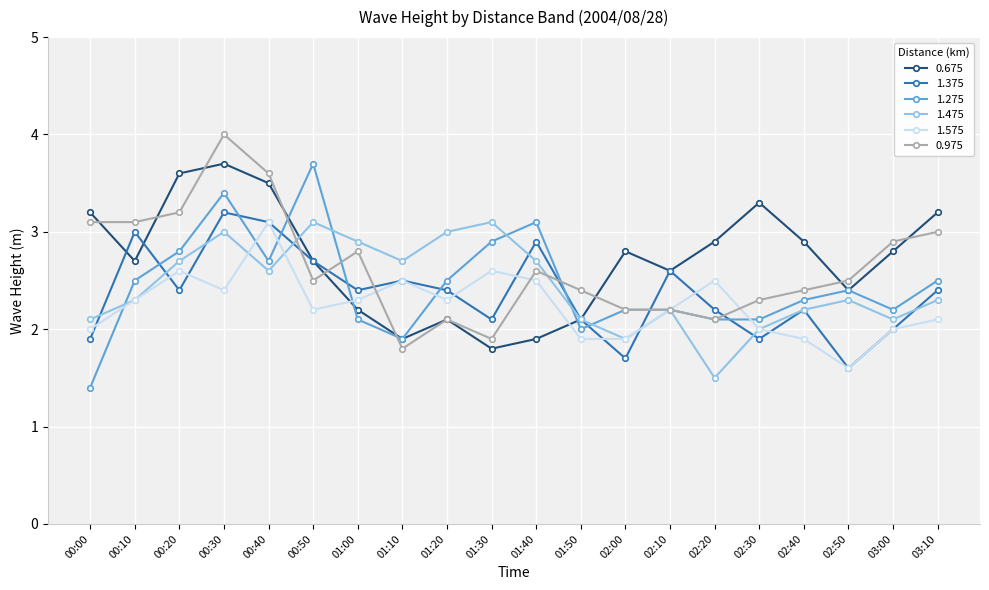

What is the minimum value shown in the chart?

1.4